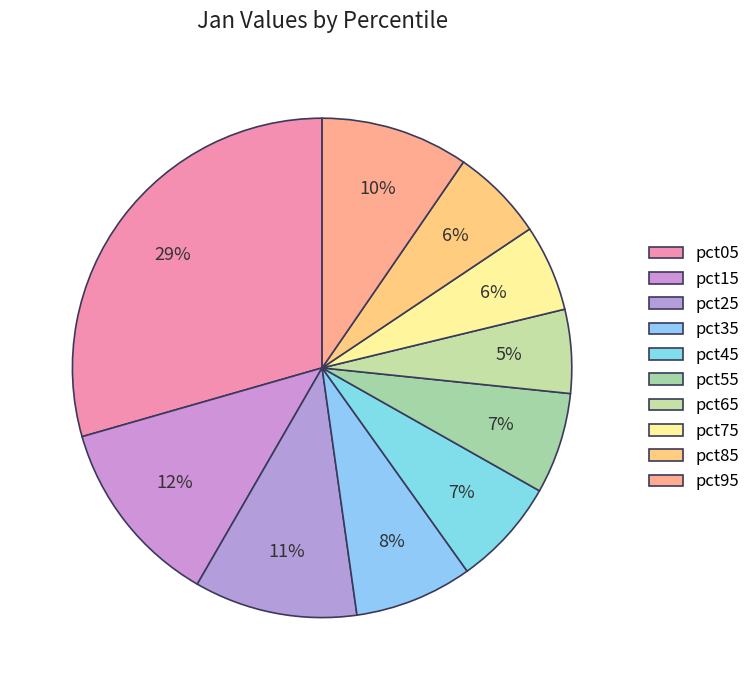

True or false: pct05 accounts for 39% of the total.

False